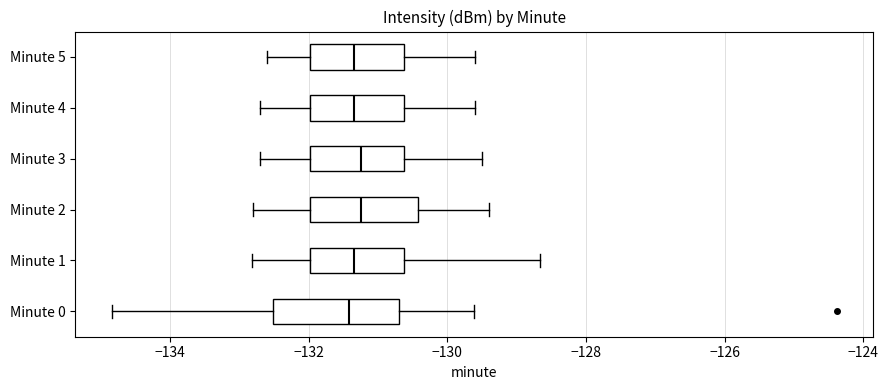

Reading bottom to top, transcribe this box plot: for each box, give where its median line is, the range the box spans, and where its two whiskers end, as read against the x-axis. The values are not printed on the chart, so give them approximately, as read against the axis.

Minute 0: median -131.4, box -132.6 to -130.6, whiskers -134.8 to -129.6
Minute 1: median -131.4, box -132.0 to -130.6, whiskers -132.8 to -128.6
Minute 2: median -131.2, box -132.0 to -130.4, whiskers -132.8 to -129.4
Minute 3: median -131.2, box -132.0 to -130.6, whiskers -132.6 to -129.4
Minute 4: median -131.4, box -132.0 to -130.6, whiskers -132.6 to -129.6
Minute 5: median -131.4, box -132.0 to -130.6, whiskers -132.6 to -129.6